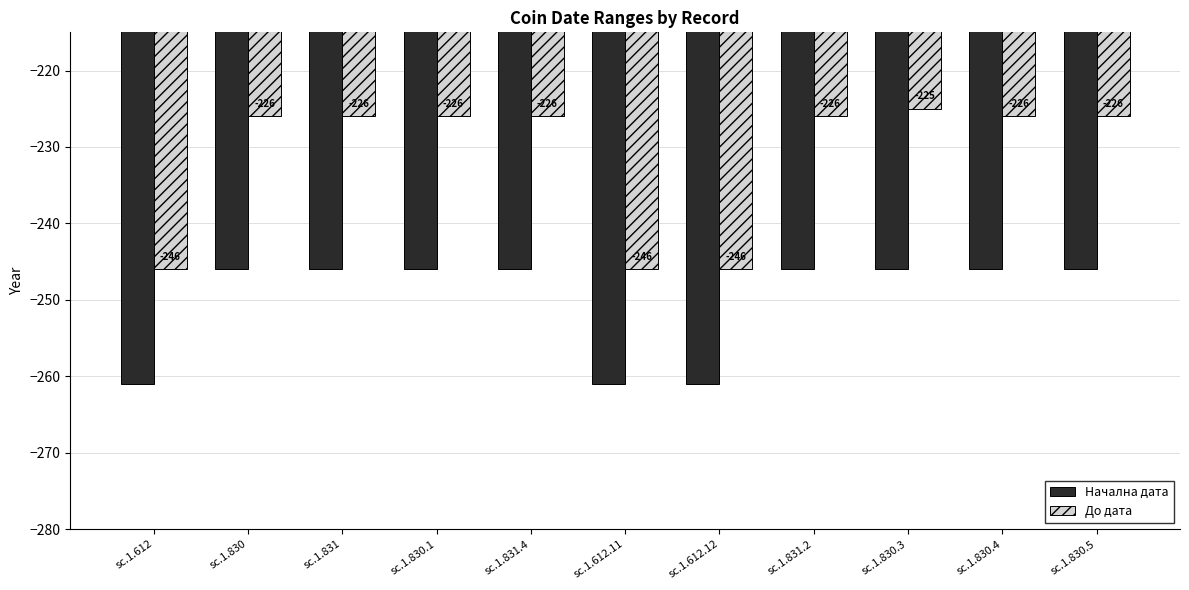

What is the average value of the Начална дата series?

-250